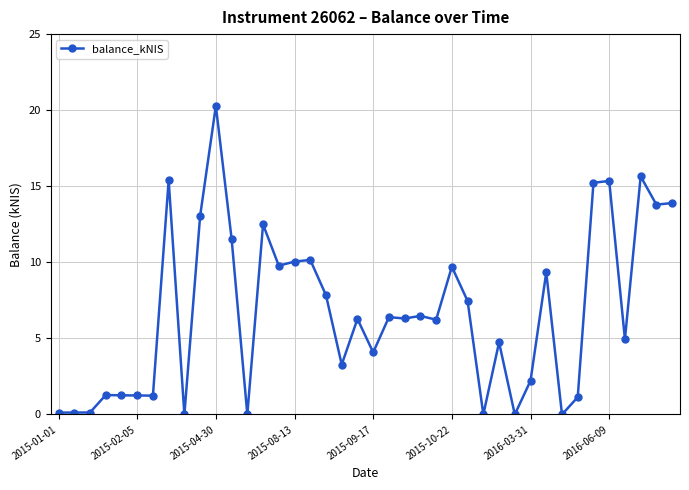

What is the difference between the maximum and second lowest values?

20.3